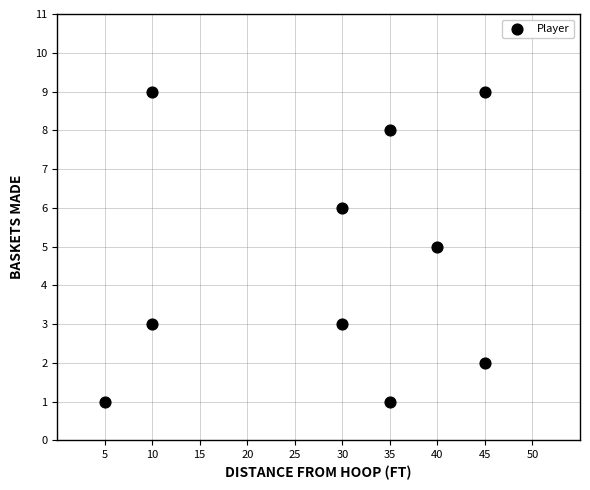

What is the range of X values (max minus min)?

40